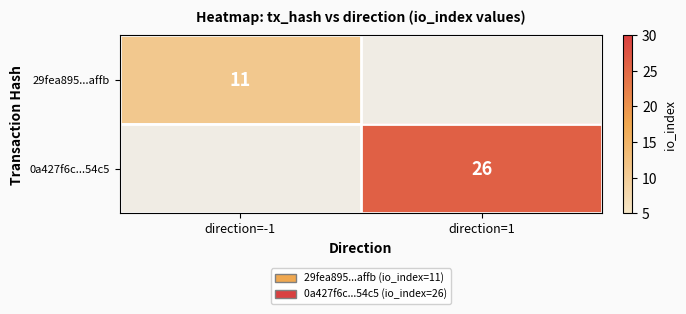

The value of 29fea895...affb at direction=-1 is 11. True or false?

True